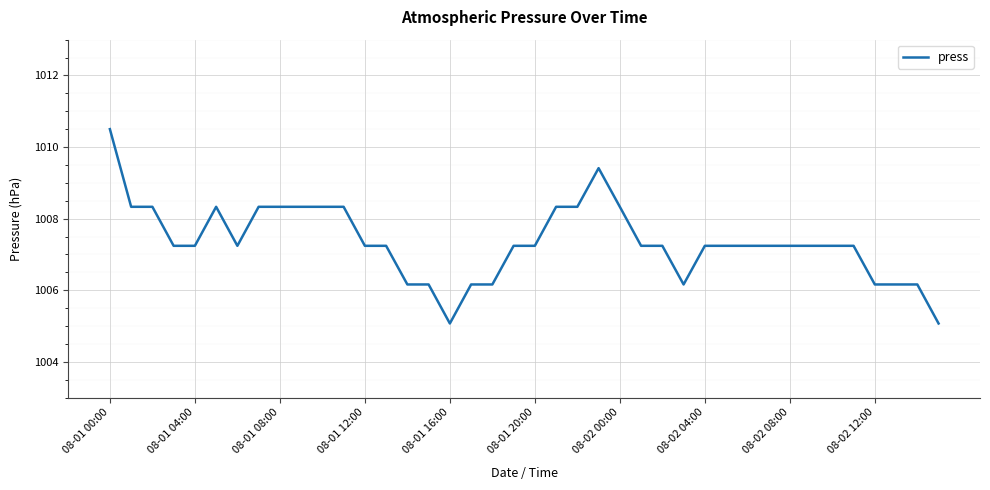

What is the maximum value shown in the chart?

1010.5